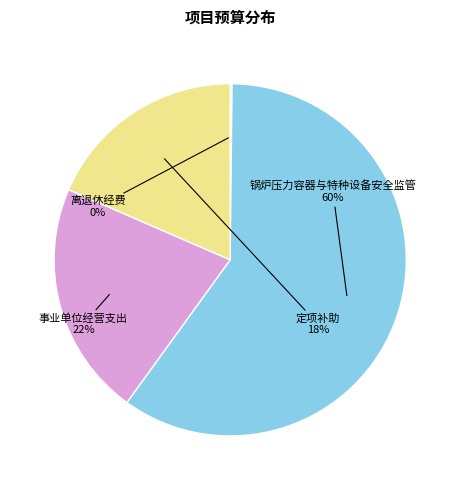

Does 锅炉压力容器与特种设备安全监管 represent more than half of the total?

Yes